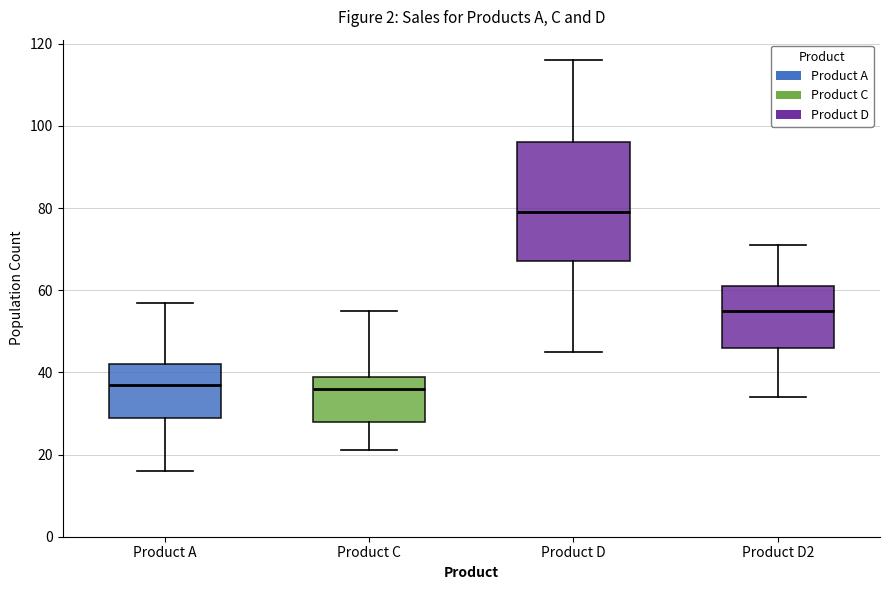

Reading left to right, read every box against the y-axis: the position of its median line, the range the box covers, and the ends of its whiskers. The values are not printed on the chart, so give them approximately, as read against the axis.

Product A: median 38, box 30 to 42, whiskers 16 to 58
Product C: median 36, box 28 to 40, whiskers 22 to 56
Product D: median 80, box 68 to 96, whiskers 46 to 116
Product D2: median 56, box 46 to 62, whiskers 34 to 72